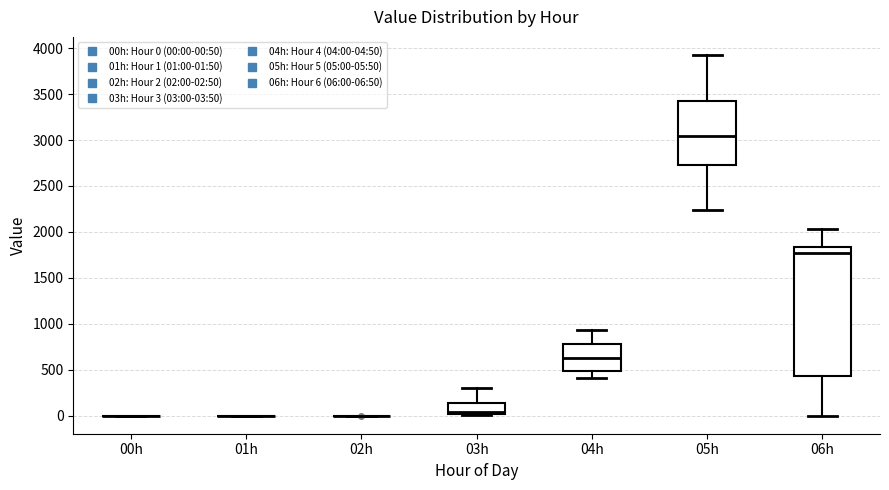

Reading left to right, read every box against the y-axis: the position of its median line, the range the box covers, and the ends of its whiskers. The values are not printed on the chart, so give them approximately, as read against the axis.

00h: box collapsed to a line at 0, whiskers 0 to 0
01h: box collapsed to a line at 0, whiskers 0 to 0
02h: box collapsed to a line at 0, whiskers 0 to 0
03h: median 50, box 0 to 150, whiskers 0 to 300
04h: median 650, box 500 to 800, whiskers 400 to 950
05h: median 3050, box 2750 to 3450, whiskers 2250 to 3950
06h: median 1750, box 450 to 1850, whiskers 0 to 2050